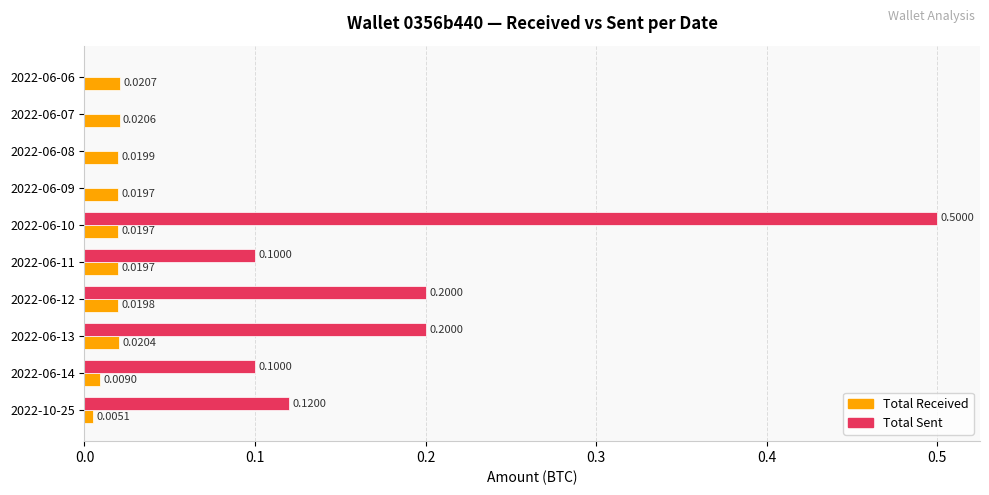

What is the sum of all Total Sent values?

1.2